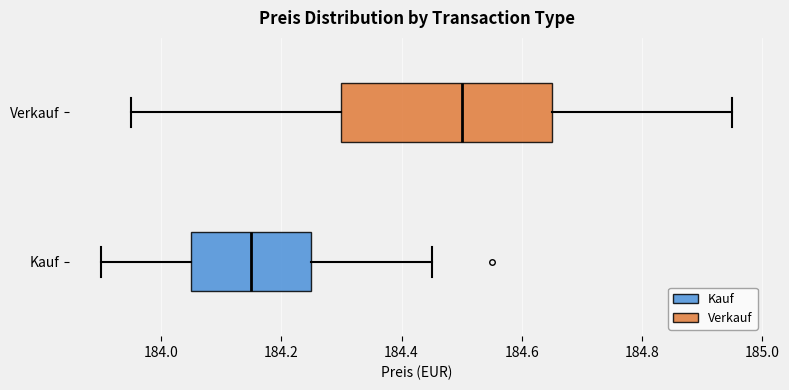

Which box has the furthest to the left median line?

Kauf